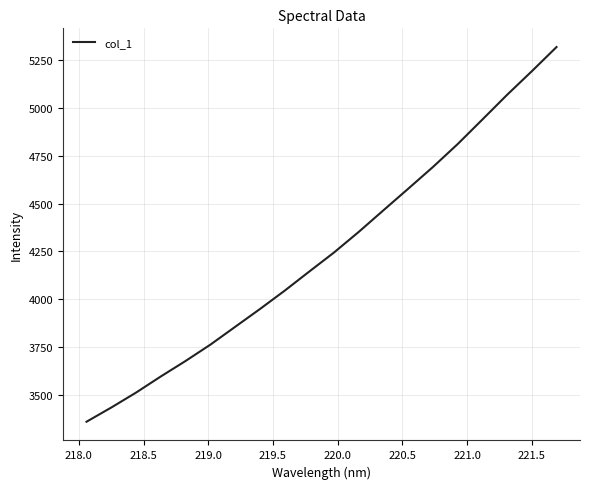

Count the number of values greater than 4244.

10